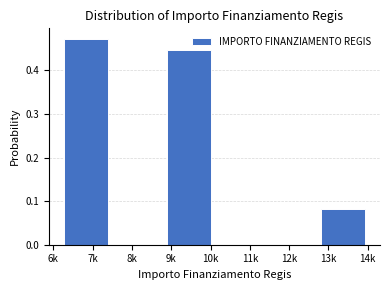

What is the change in value from 11k to 13k?

+0.1